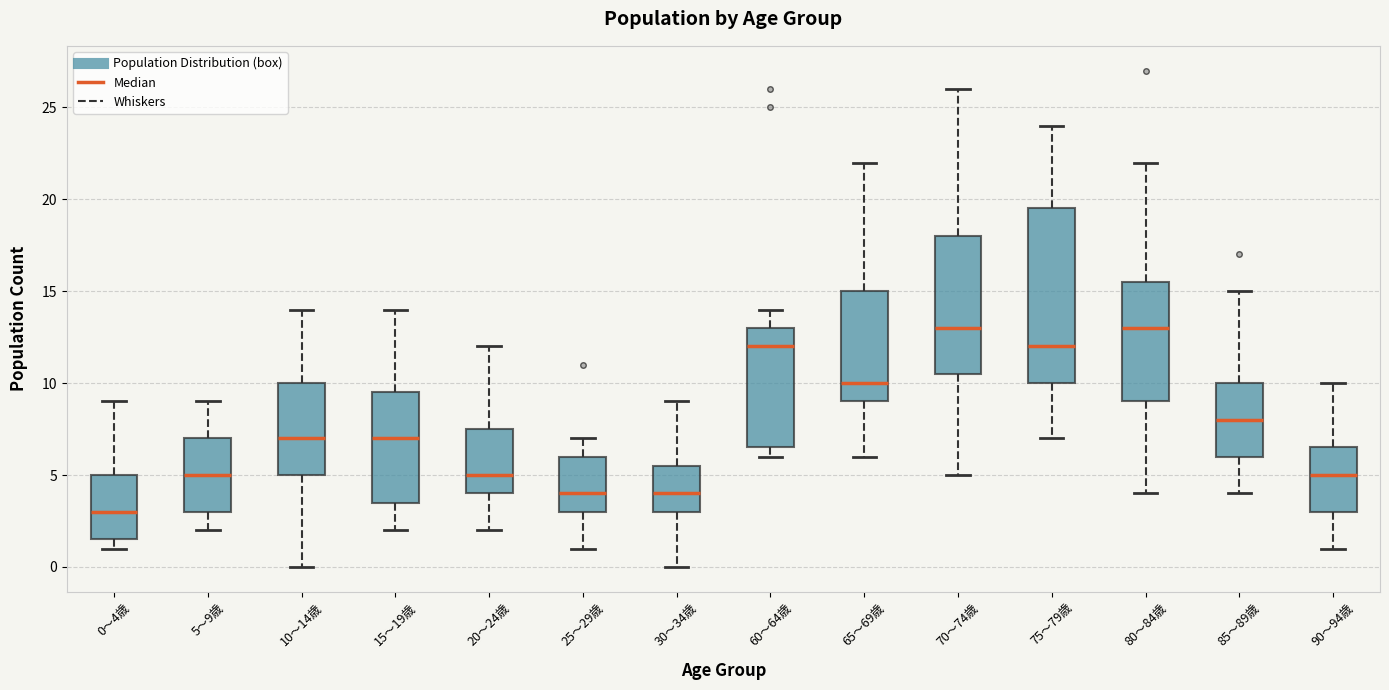

Where does the median line of the box for 70～74歳 sit on the y-axis? The values are not printed on the chart, so give them approximately, as read against the axis.

13.0